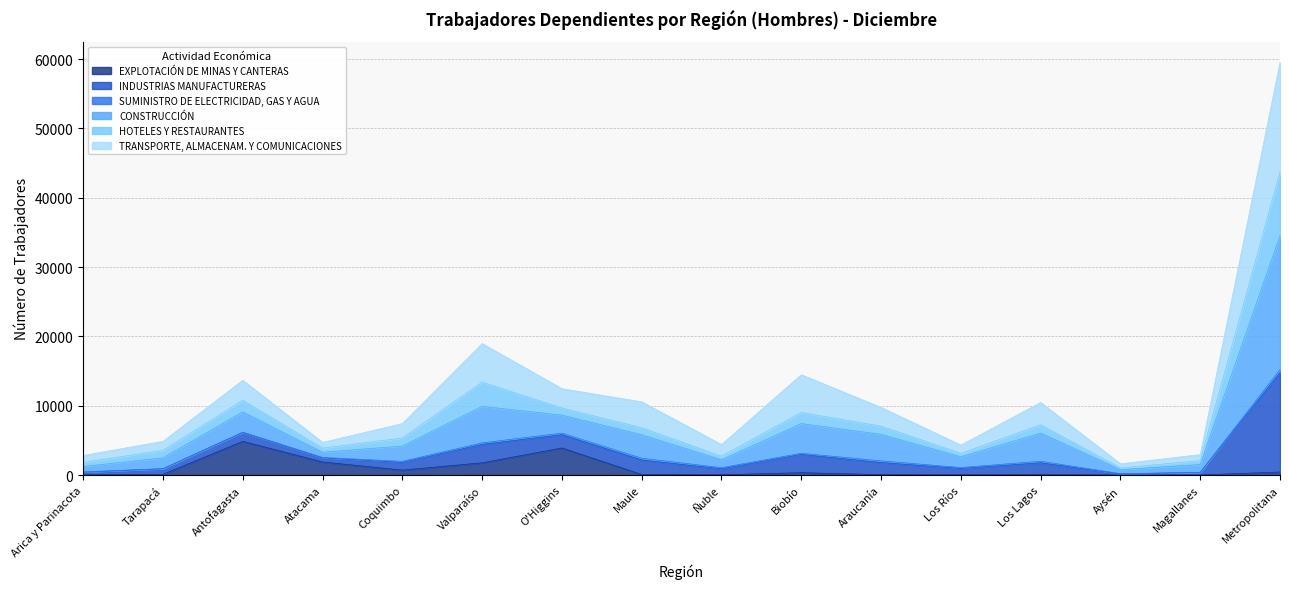

At which category does CONSTRUCCIÓN reach its first local peak?

Antofagasta